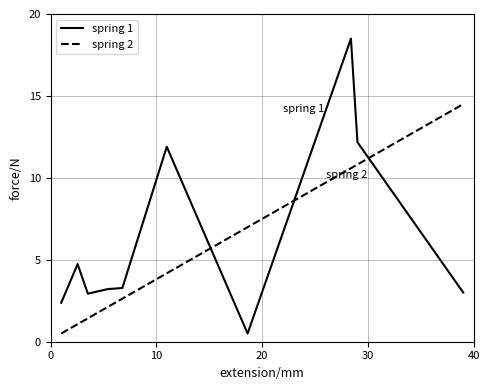

What is the difference between the highest and lowest values at 0?

1.9